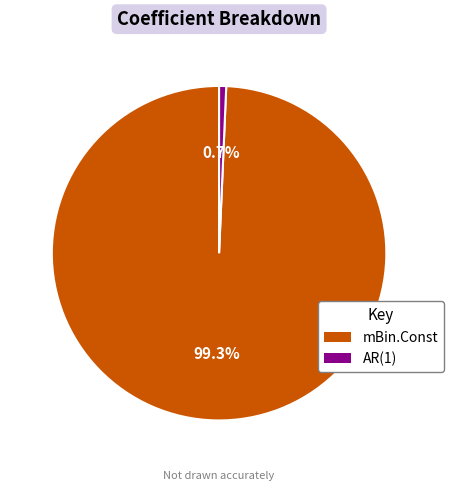

Combined, what portion of the pie is mBin.Const and AR(1)?

100.0%